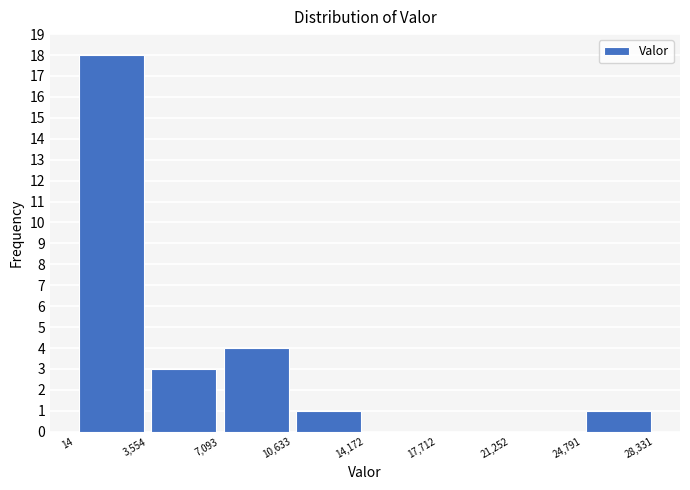

Reading left to right, transcribe this chart: for each bar, give the range it covers on the x-axis and its height. The values are not printed on the chart, so give them approximately, as read against the axis.

14 to 3,554: 18
3,554 to 7,093: 3
7,093 to 10,633: 4
10,633 to 14,172: 1
14,172 to 17,712: 0
17,712 to 21,252: 0
21,252 to 24,791: 0
24,791 to 28,331: 1